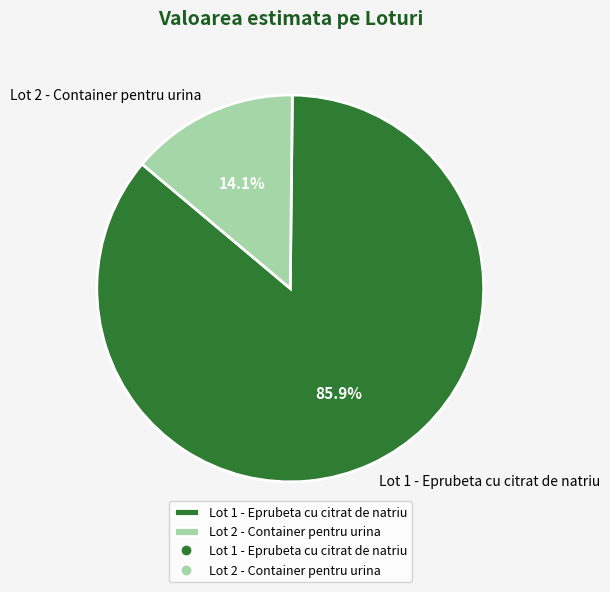

Is there any slice that represents more than half of the pie?

Yes